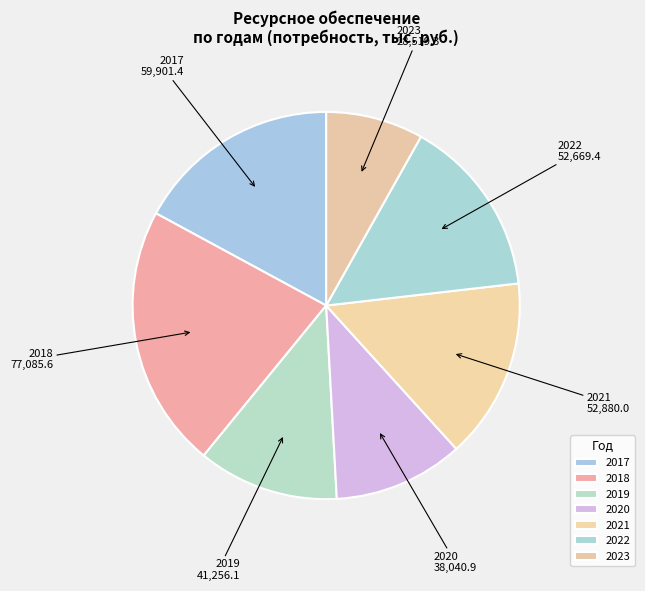

The 2020 slice represents 11% of the pie. True or false?

True